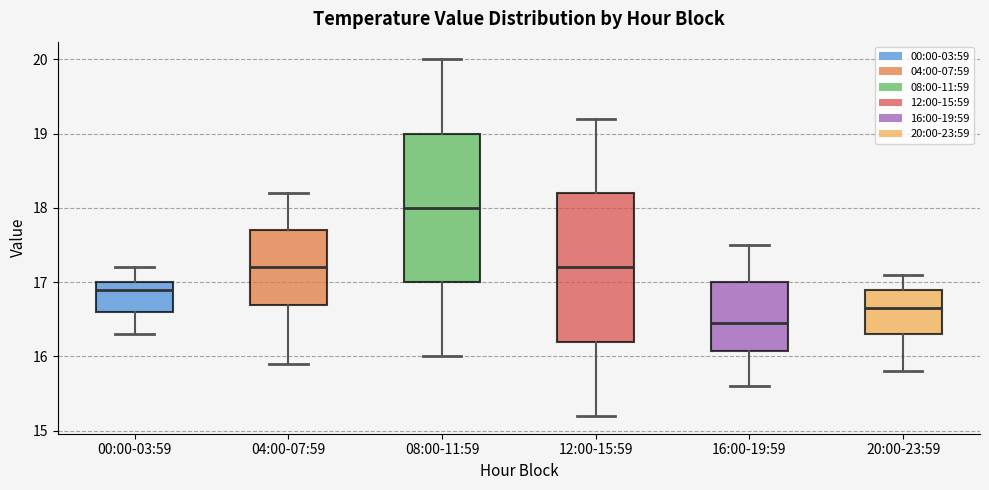

Reading left to right, read every box against the y-axis: the position of its median line, the range the box covers, and the ends of its whiskers. The values are not printed on the chart, so give them approximately, as read against the axis.

00:00-03:59: median 16.9, box 16.6 to 17.0, whiskers 16.3 to 17.2
04:00-07:59: median 17.2, box 16.7 to 17.7, whiskers 15.9 to 18.2
08:00-11:59: median 18.0, box 17.0 to 19.0, whiskers 16.0 to 20.0
12:00-15:59: median 17.2, box 16.2 to 18.2, whiskers 15.2 to 19.2
16:00-19:59: median 16.5, box 16.1 to 17.0, whiskers 15.6 to 17.5
20:00-23:59: median 16.7, box 16.3 to 16.9, whiskers 15.8 to 17.1